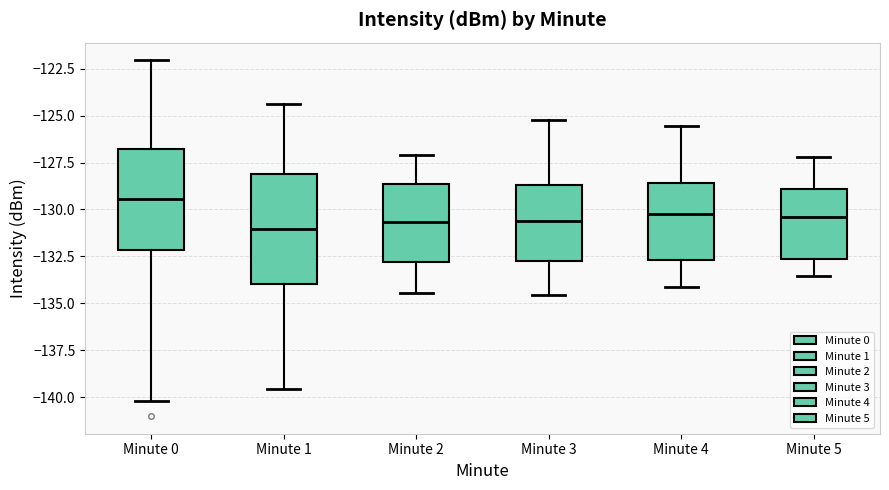

Reading left to right, transcribe this box plot: for each box, give where its median line is, the range the box spans, and where its two whiskers end, as read against the y-axis. The values are not printed on the chart, so give them approximately, as read against the axis.

Minute 0: median -129.5, box -132.0 to -127.0, whiskers -140.0 to -122.0
Minute 1: median -131.0, box -134.0 to -128.0, whiskers -139.5 to -124.5
Minute 2: median -130.5, box -133.0 to -128.5, whiskers -134.5 to -127.0
Minute 3: median -130.5, box -133.0 to -128.5, whiskers -134.5 to -125.0
Minute 4: median -130.0, box -132.5 to -128.5, whiskers -134.0 to -125.5
Minute 5: median -130.5, box -132.5 to -129.0, whiskers -133.5 to -127.0